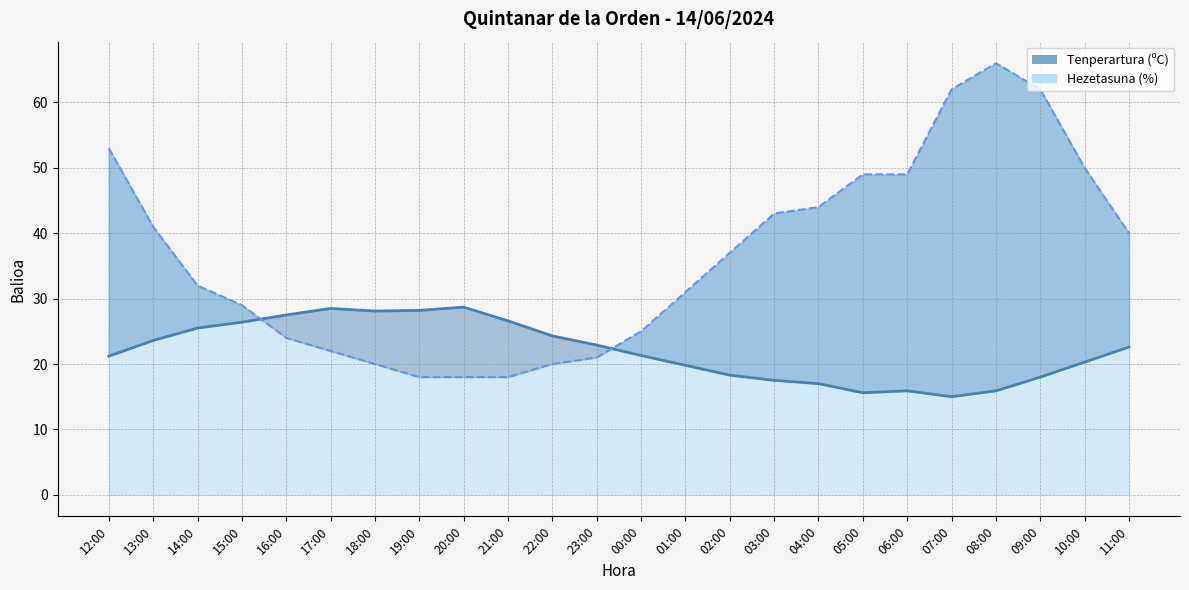

Between 12:00 and 04:00, which series saw the biggest shift?

Hezetasuna (%)